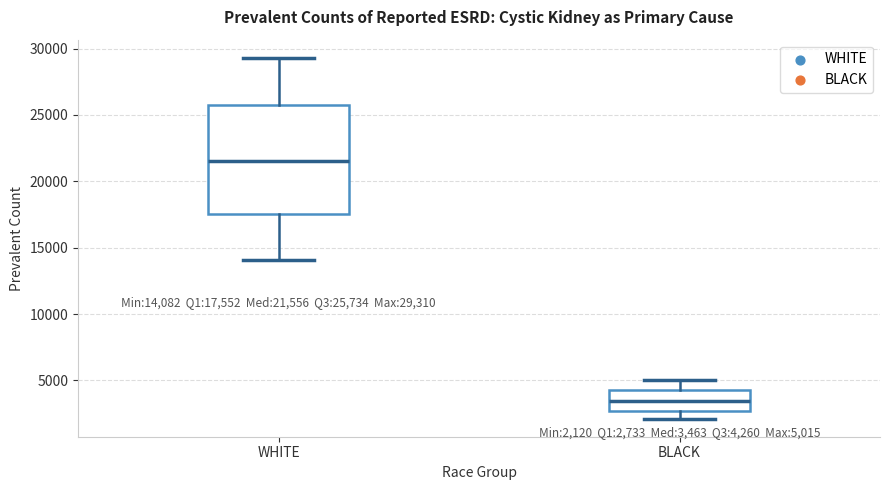

Which box has the lowest median line?

BLACK